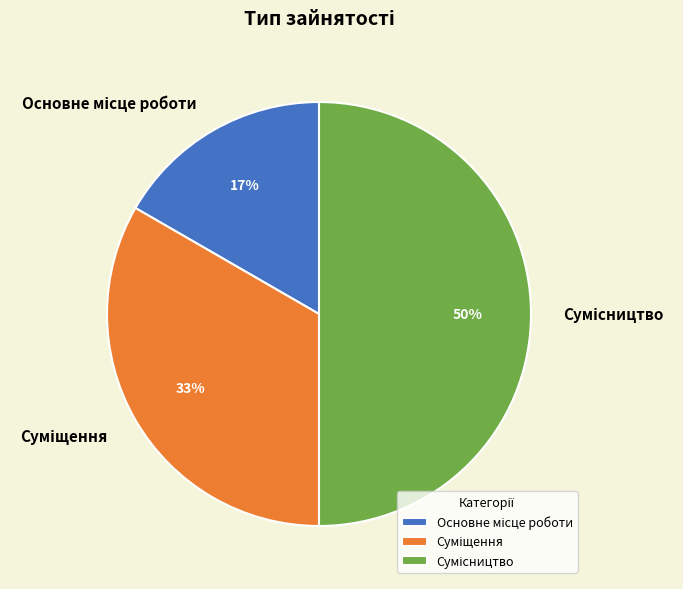

Count the number of slices in the pie.

3